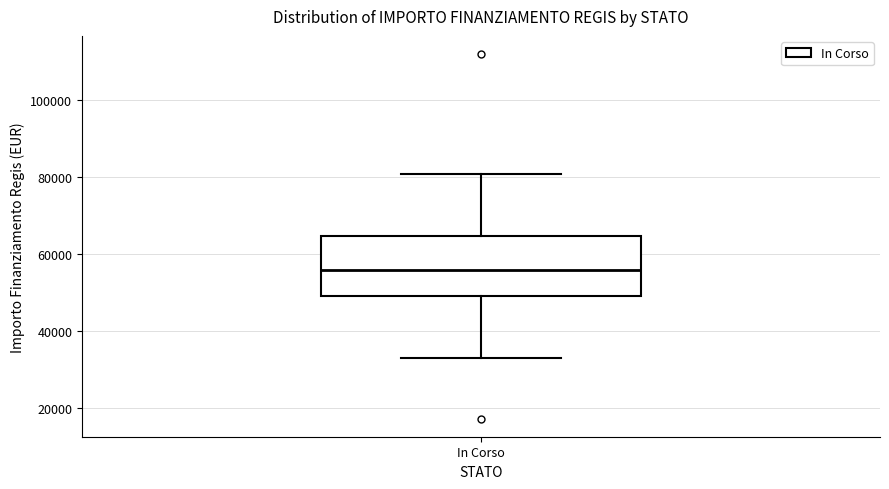

Where is the upper edge of the box for In Corso on the y-axis? The values are not printed on the chart, so give them approximately, as read against the axis.

64000